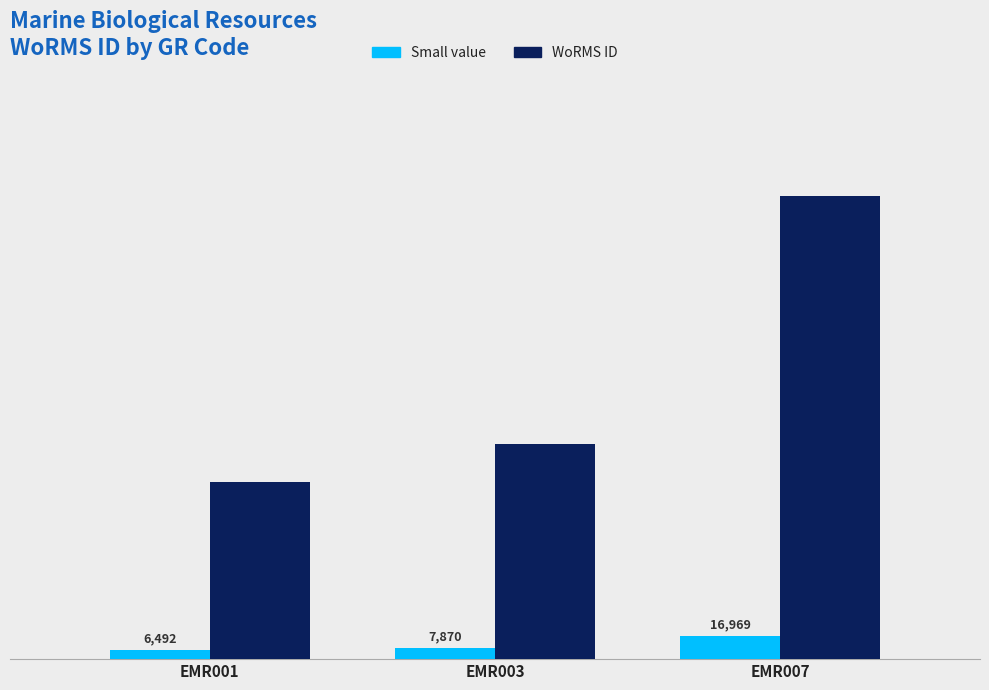

Which series has the largest total across all categories?

WoRMS ID